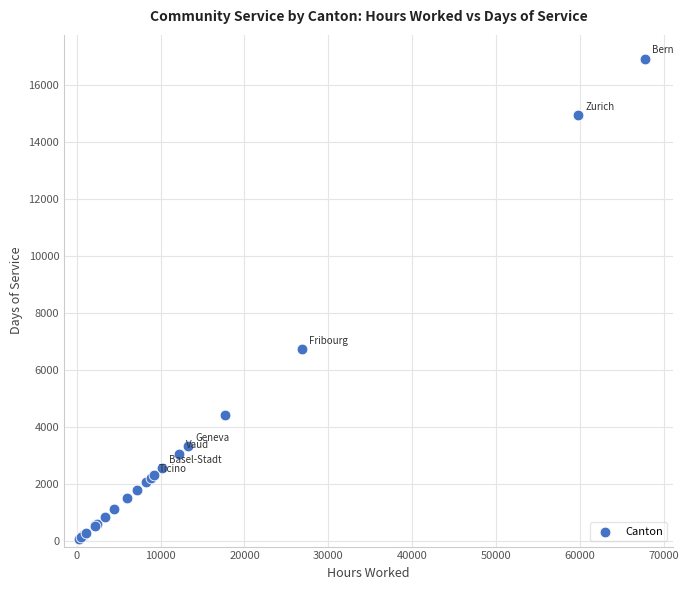

What Y value in the scatter plot is closest to 8495?

6729